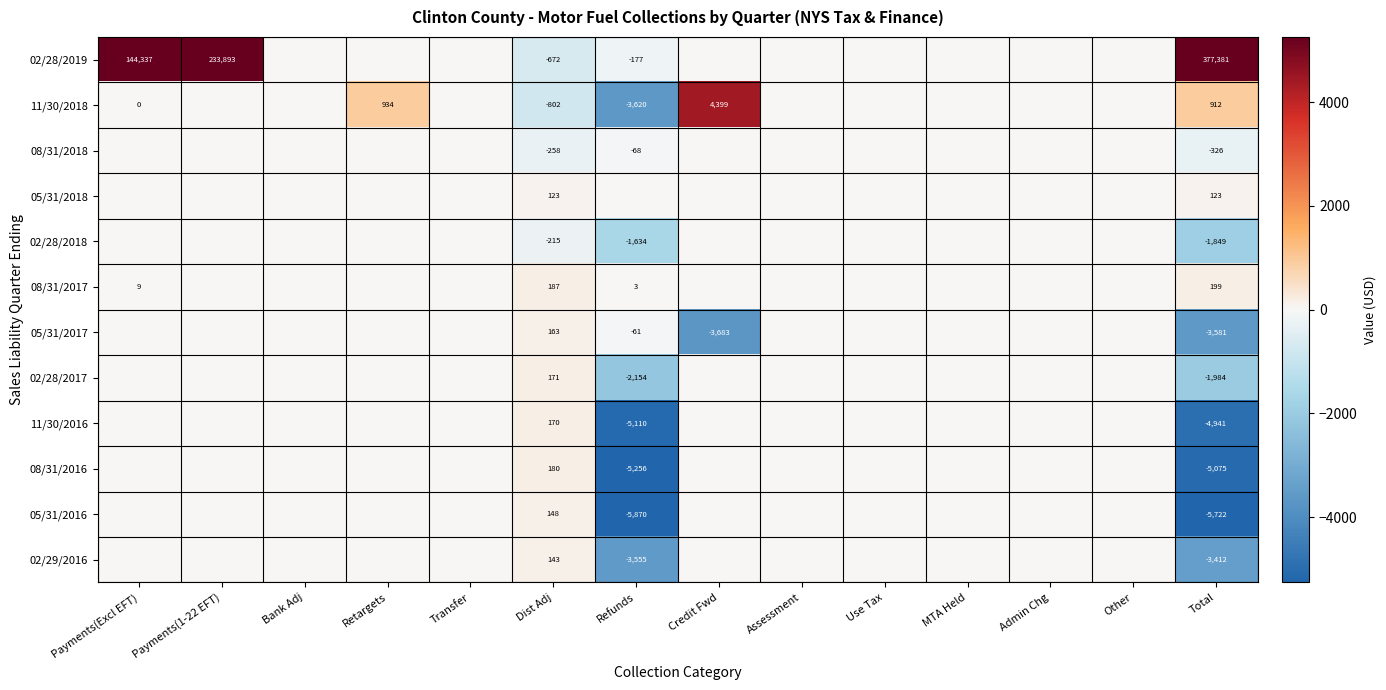

The 05/31/2017 series shows -3581 at Total. True or false?

True